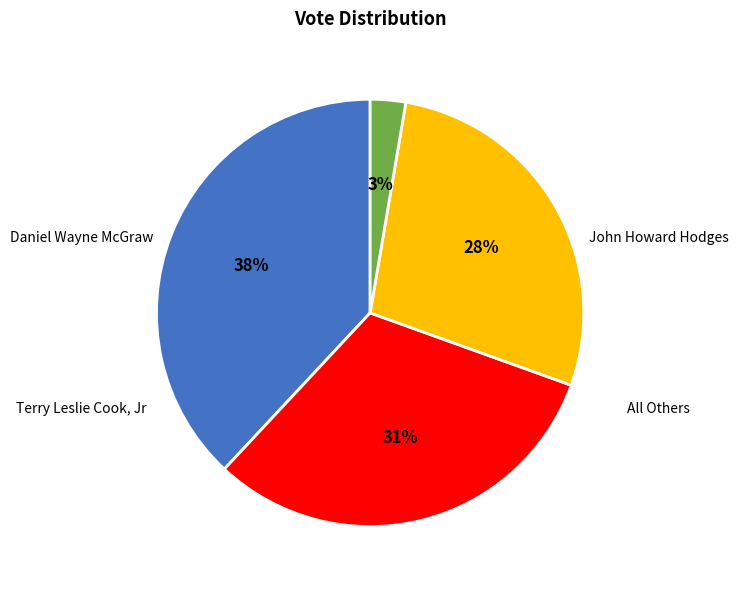

To the nearest percent, what is the difference between the largest and smallest slice percentages?

35%